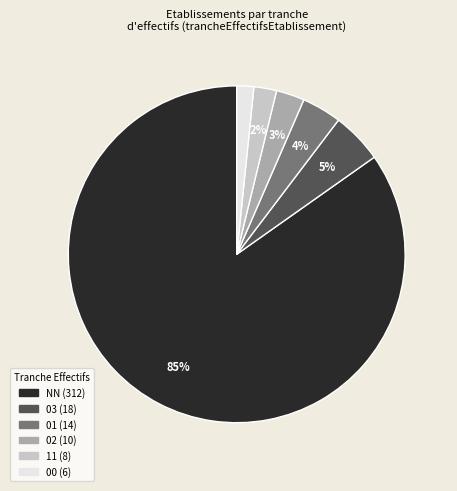

True or false: 11 accounts for 11% of the total.

False